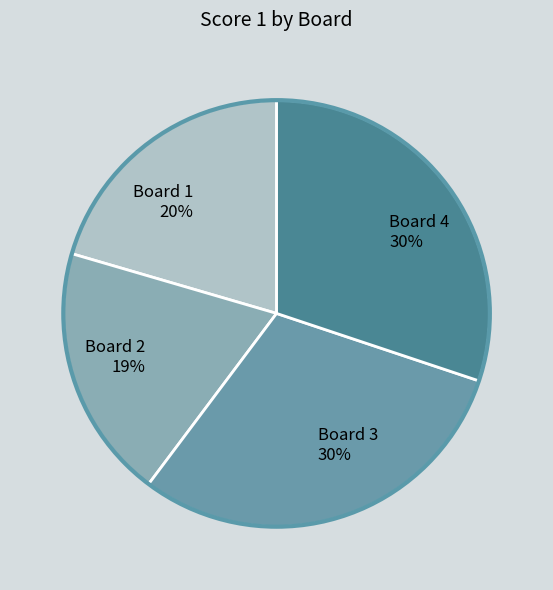

Approximately how many times larger is the value at Board 4 compared to Board 1?

1.5